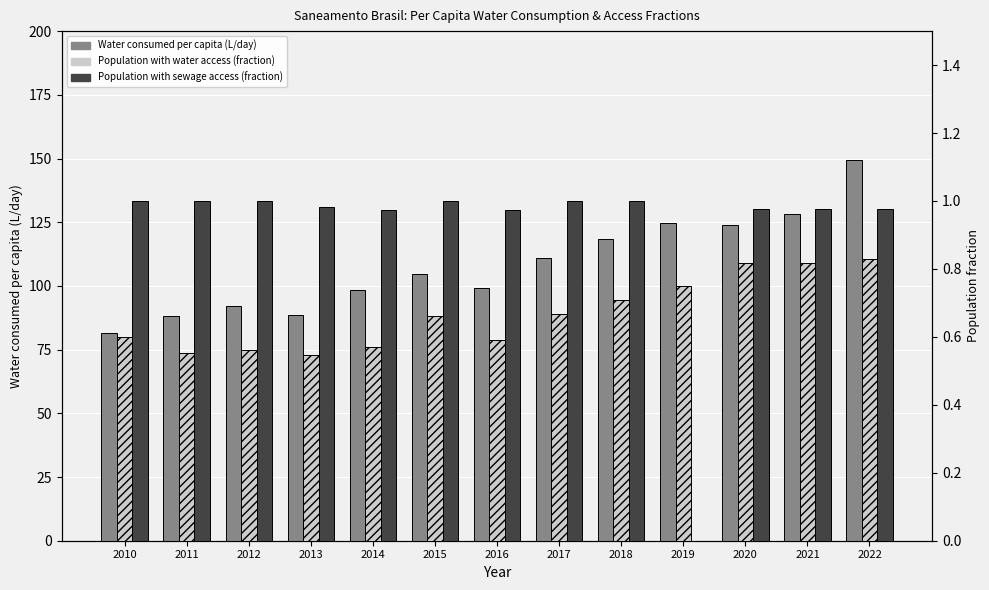

The value of Population with sewage access (fraction) at 2015 is 1.6. True or false?

False